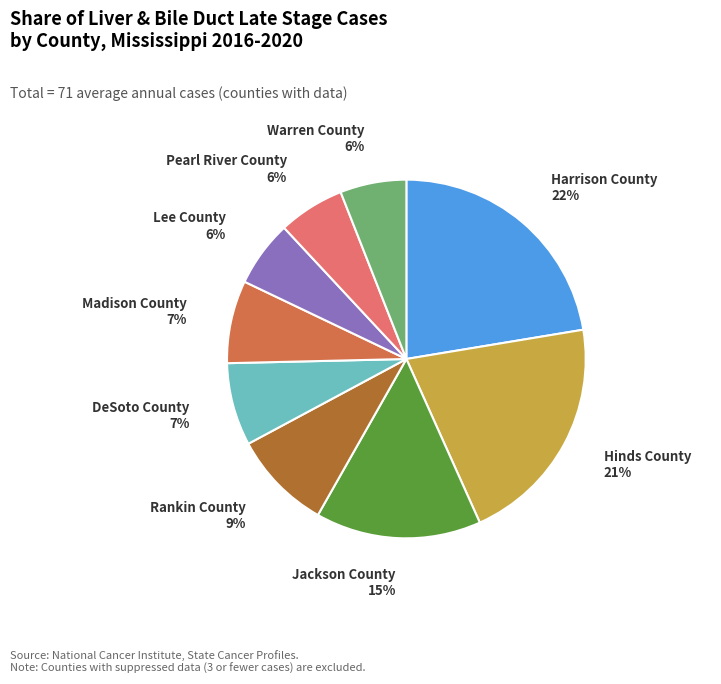

To the nearest percent, what is the average slice percentage?

11%